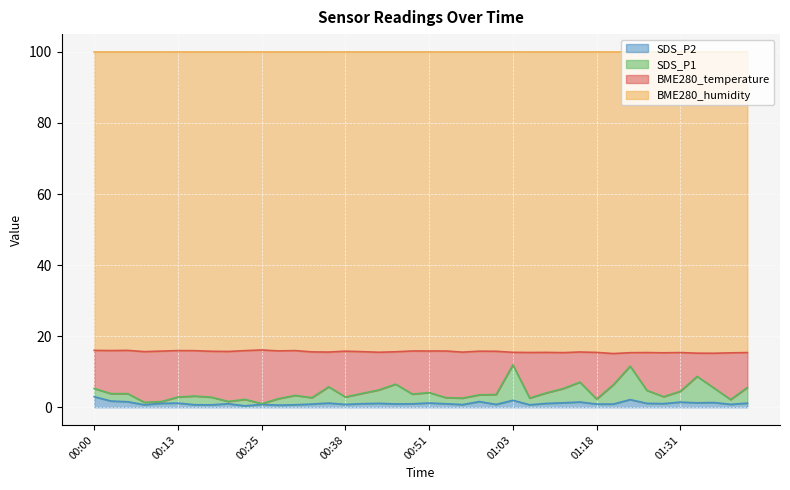

Which label corresponds to the smallest value in the chart?

00:23